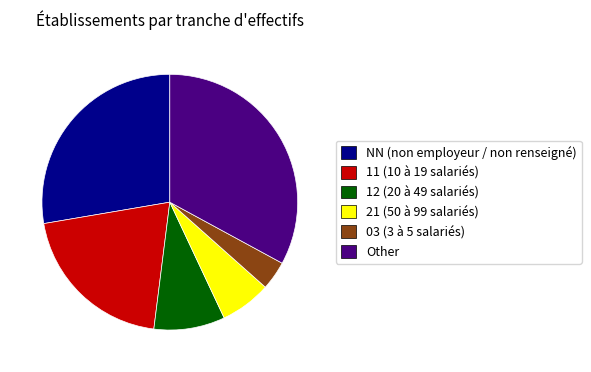

What is the smallest slice in the pie chart?

03 (3 à 5 salariés)